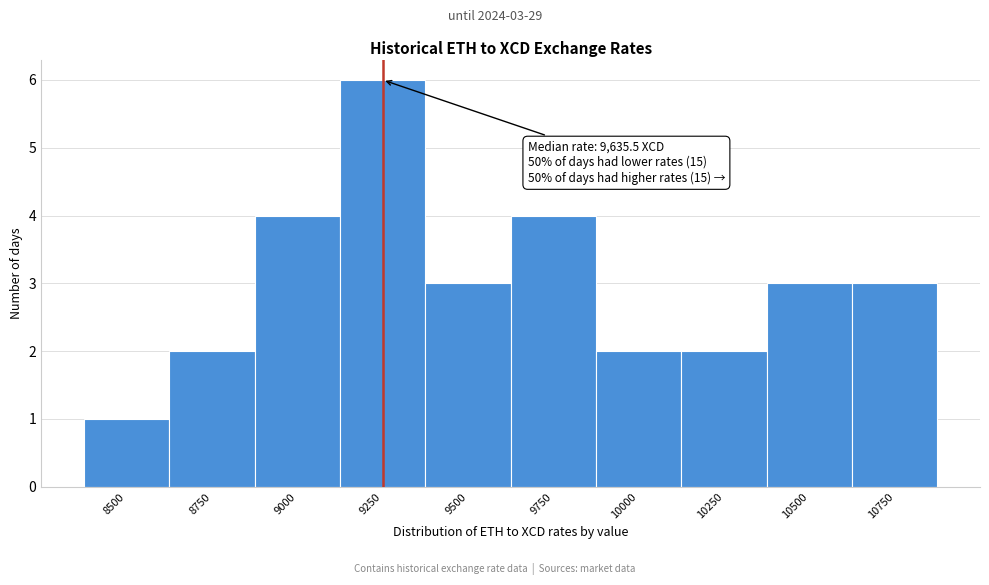

Reading left to right, what are all the values shown in this chart?

8500=1	8750=2	9000=4	9250=6	9500=3	9750=4	10000=2	10250=2	10500=3	10750=3